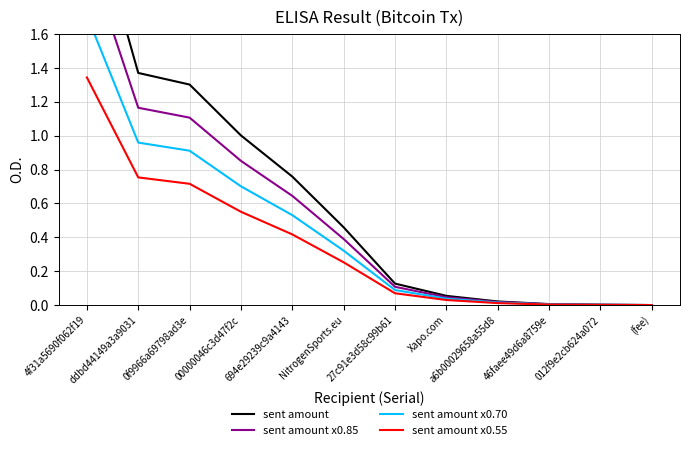

Which series changed the most between 4f31a5690f062f19 and a6b00029658a55d8?

sent amount